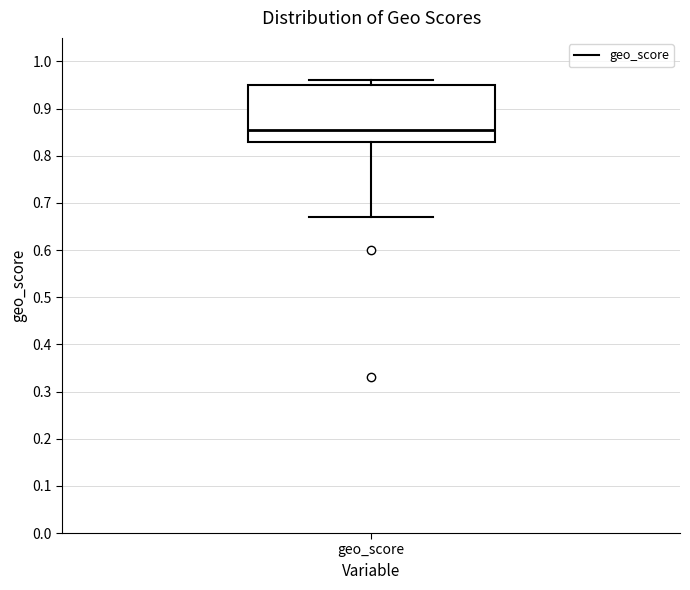

Where does the upper whisker of the box for geo_score end on the y-axis? The values are not printed on the chart, so give them approximately, as read against the axis.

0.96